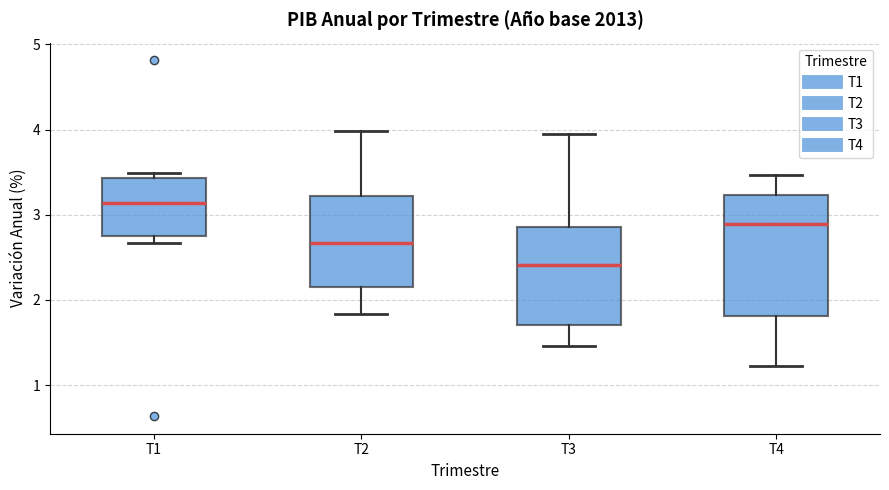

Reading left to right, read every box against the y-axis: the position of its median line, the range the box covers, and the ends of its whiskers. The values are not printed on the chart, so give them approximately, as read against the axis.

T1: median 3.1, box 2.8 to 3.4, whiskers 2.7 to 3.5
T2: median 2.7, box 2.1 to 3.2, whiskers 1.8 to 4.0
T3: median 2.4, box 1.7 to 2.9, whiskers 1.5 to 3.9
T4: median 2.9, box 1.8 to 3.2, whiskers 1.2 to 3.5